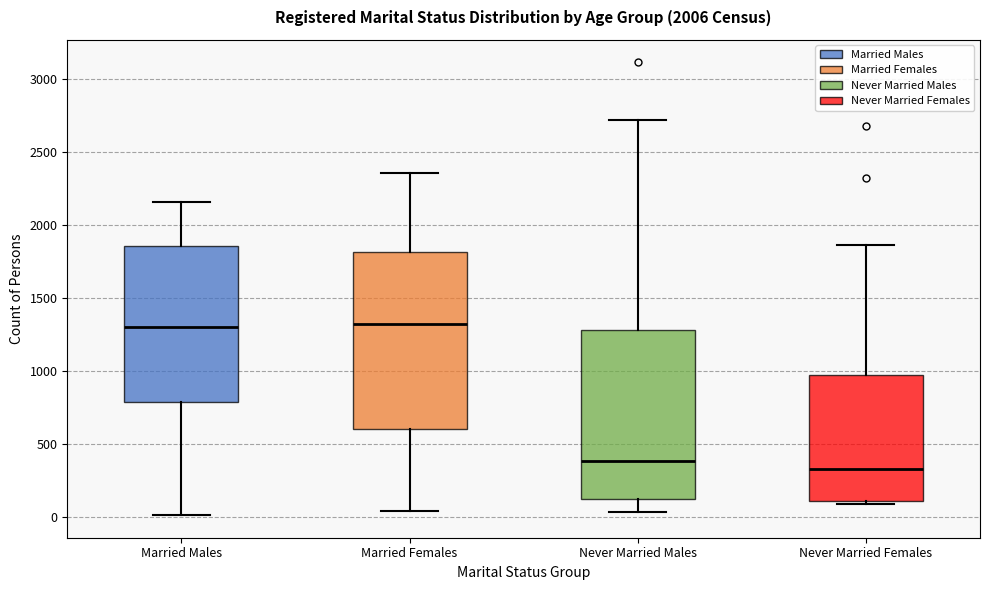

Reading left to right, read every box against the y-axis: the position of its median line, the range the box covers, and the ends of its whiskers. The values are not printed on the chart, so give them approximately, as read against the axis.

Married Males: median 1300, box 800 to 1850, whiskers 0 to 2150
Married Females: median 1300, box 600 to 1800, whiskers 50 to 2350
Never Married Males: median 400, box 100 to 1300, whiskers 50 to 2700
Never Married Females: median 300, box 100 to 950, whiskers 100 (just below the box's lower edge) to 1850